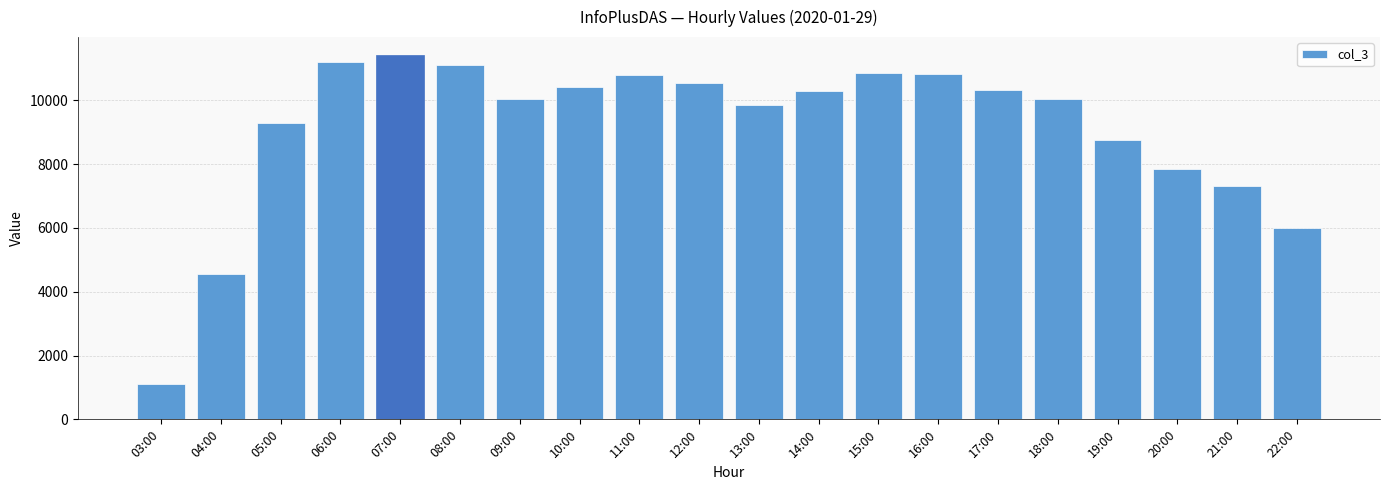

True or false: the data shows 3086 at 21:00.

False